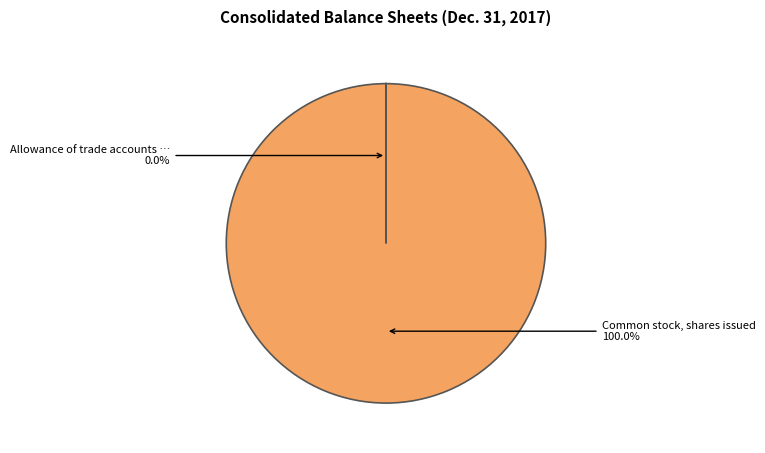

Rank the categories by value from highest to lowest.

Common stock, shares issued, Allowance of trade accounts receivable